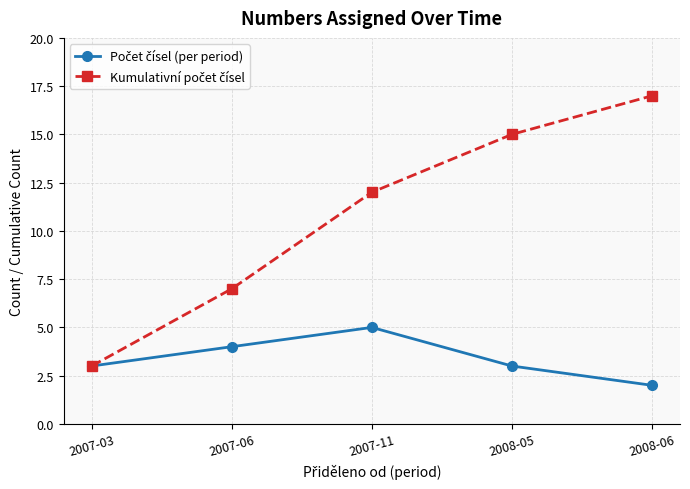

What is the label of the 5th point from the right?

2007-03